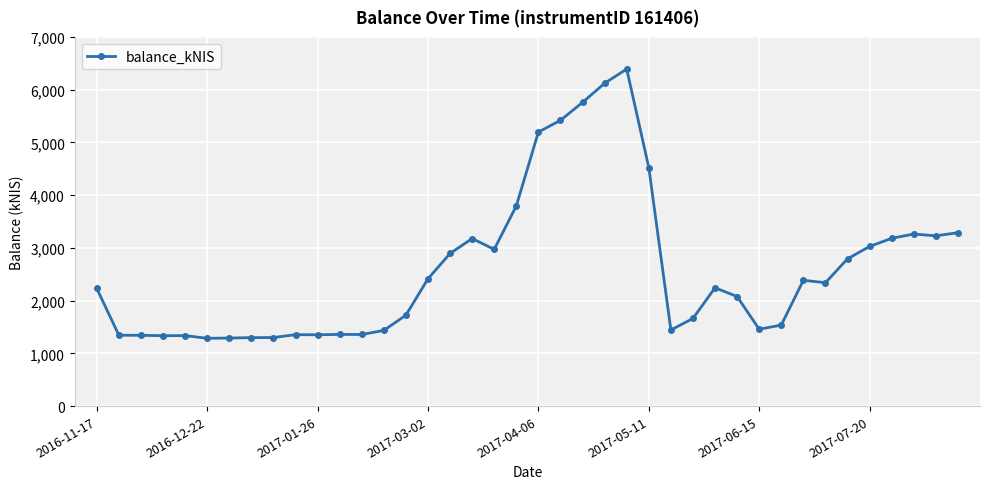

How many data points are less than 2243?

20